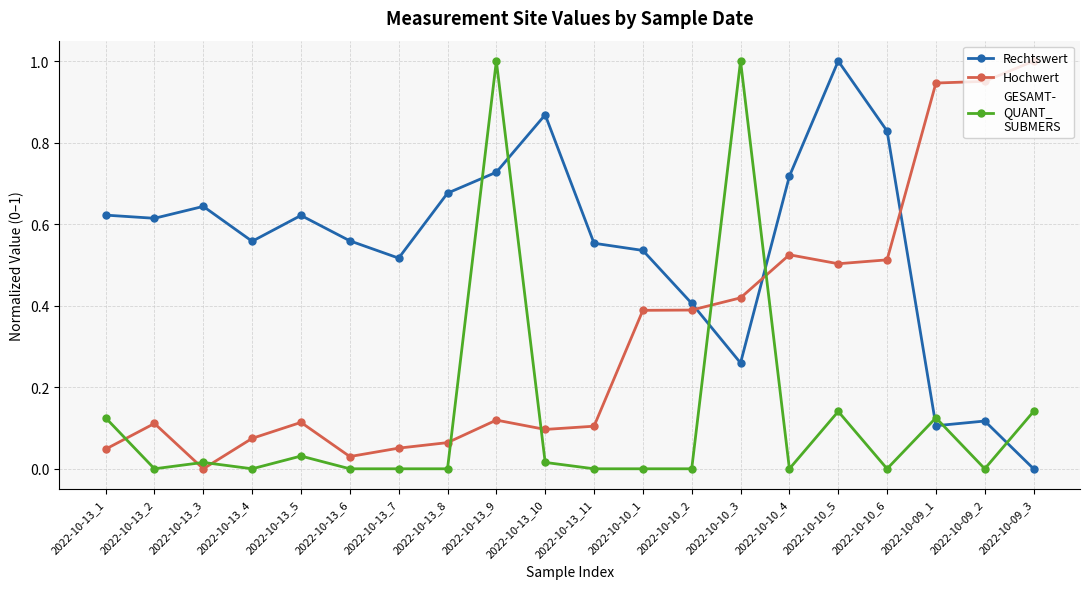

At which category is the sum across all series the highest?

2022-10-13_9